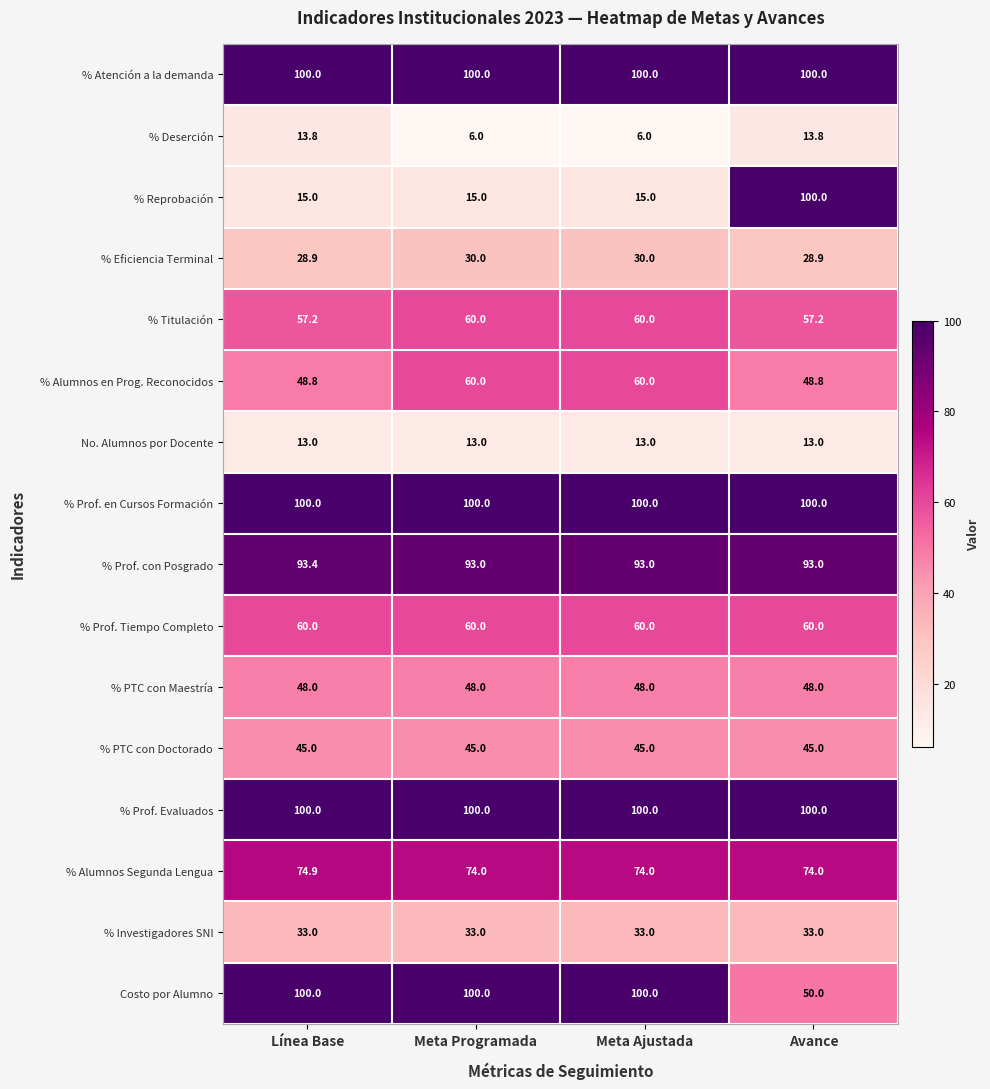

What is the total value across all series at Meta Ajustada?

937.0